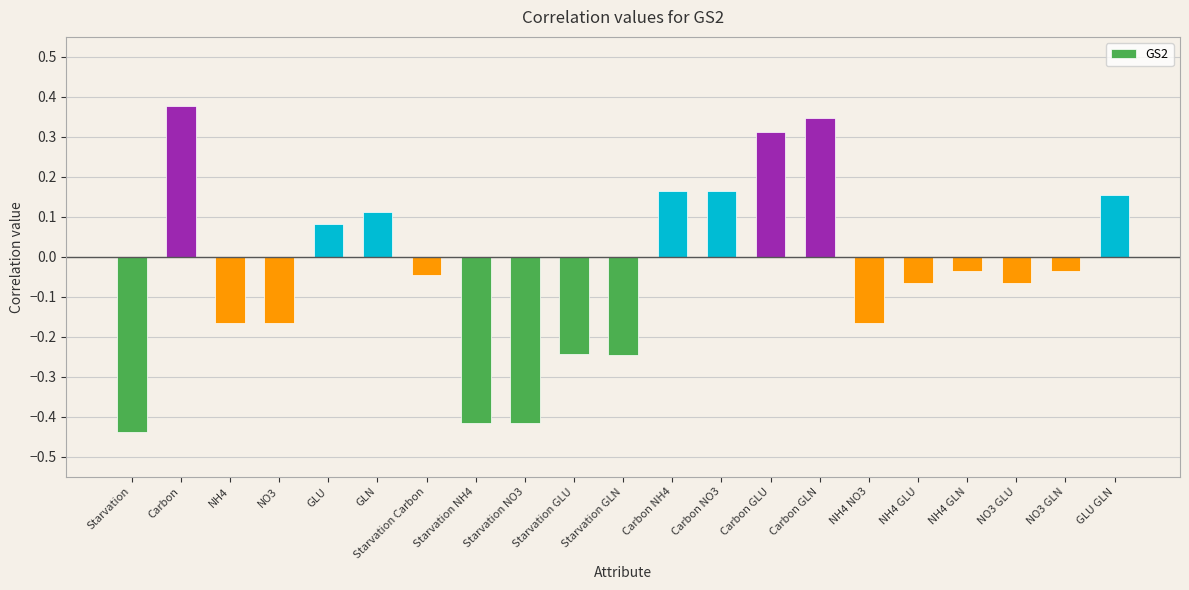

What is the label of the 14th bar from the left?

Carbon GLU